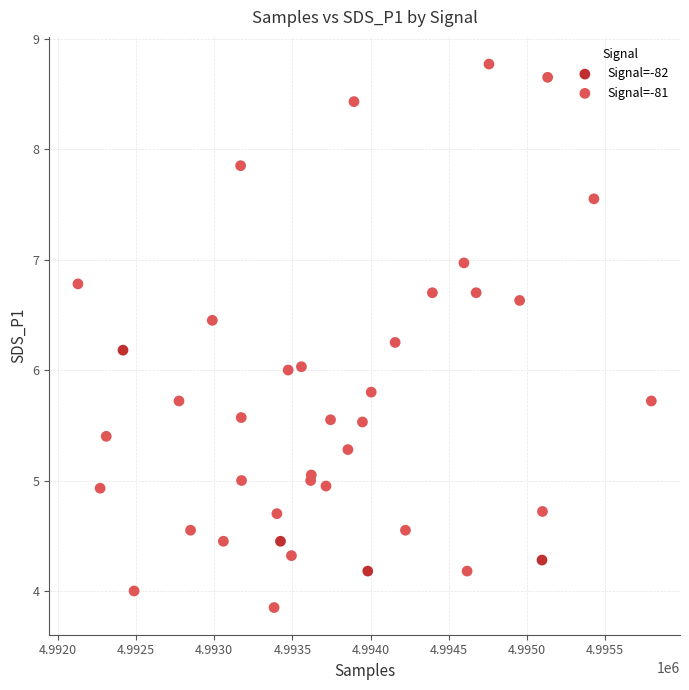

Which series has the largest Y range (max minus min)?

Signal=-81